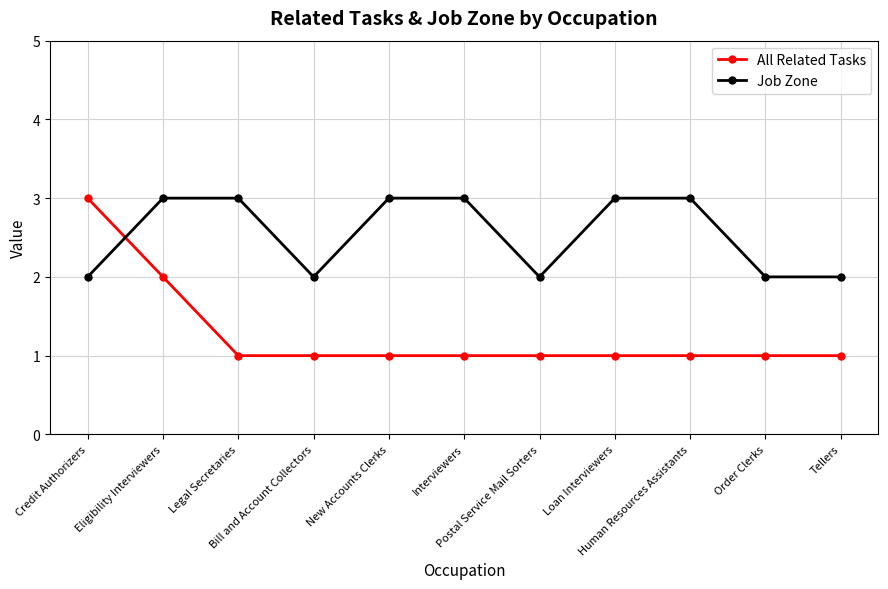

Reading left to right, extract all data points from this chart.

All Related Tasks: Credit Authorizers=3	Eligibility Interviewers=2	Legal Secretaries=1	Bill and Account Collectors=1	New Accounts Clerks=1	Interviewers=1	Postal Service Mail Sorters=1	Loan Interviewers=1	Human Resources Assistants=1	Order Clerks=1	Tellers=1
Job Zone: Credit Authorizers=2	Eligibility Interviewers=3	Legal Secretaries=3	Bill and Account Collectors=2	New Accounts Clerks=3	Interviewers=3	Postal Service Mail Sorters=2	Loan Interviewers=3	Human Resources Assistants=3	Order Clerks=2	Tellers=2